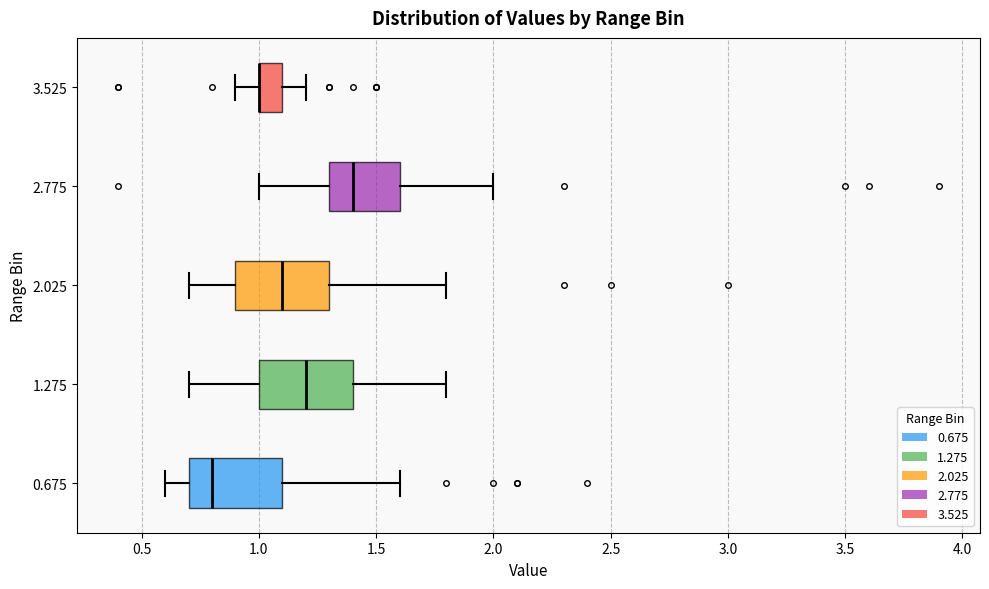

Reading bottom to top, transcribe this box plot: for each box, give where its median line is, the range the box spans, and where its two whiskers end, as read against the x-axis. The values are not printed on the chart, so give them approximately, as read against the axis.

0.675: median 0.8, box 0.7 to 1.1, whiskers 0.6 to 1.6
1.275: median 1.2, box 1.0 to 1.4, whiskers 0.7 to 1.8
2.025: median 1.1, box 0.9 to 1.3, whiskers 0.7 to 1.8
2.775: median 1.4, box 1.3 to 1.6, whiskers 1.0 to 2.0
3.525: median 1.0 (drawn on the box's left edge), box 1.0 to 1.1, whiskers 0.9 to 1.2